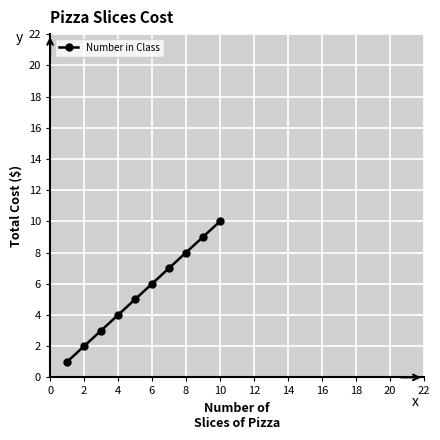

True or false: the data has more than 2 interior local peaks.

False